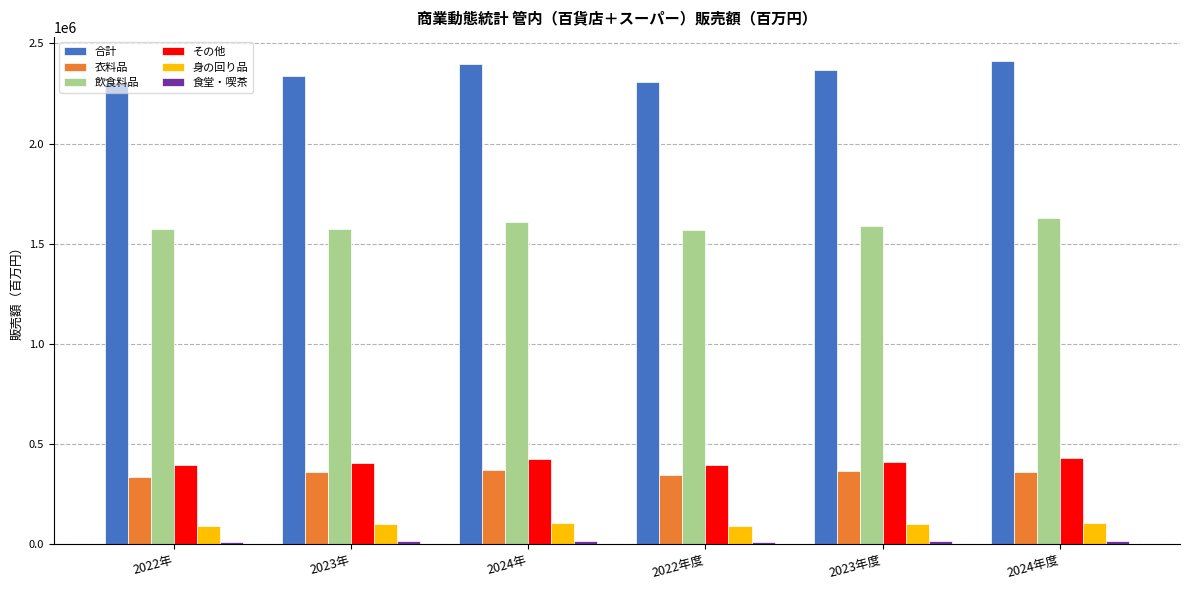

What is the difference between the maximum and minimum values in the 飲食料品 series?

56715